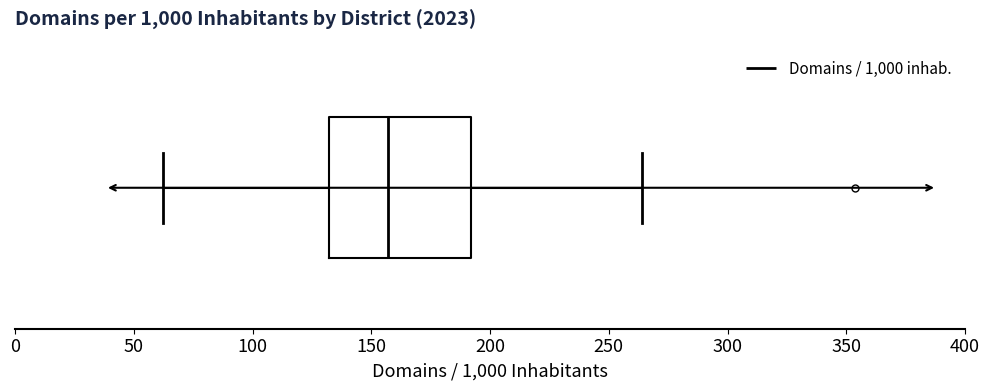

Read this box plot against the x-axis: the position of the median line, the range covered by the box, and the ends of both whiskers. The values are not printed on the chart, so give them approximately, as read against the axis.

median 155, box 130 to 190, whiskers 65 to 265